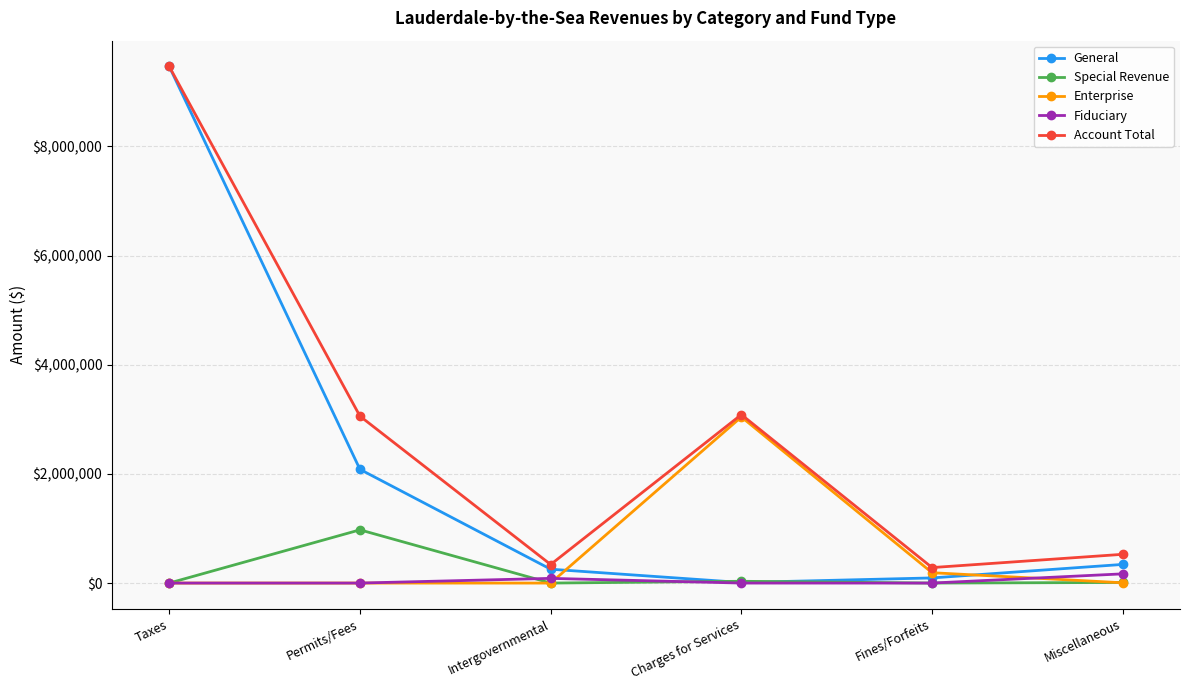

What is the label of the 3rd point from the right?

Charges for Services